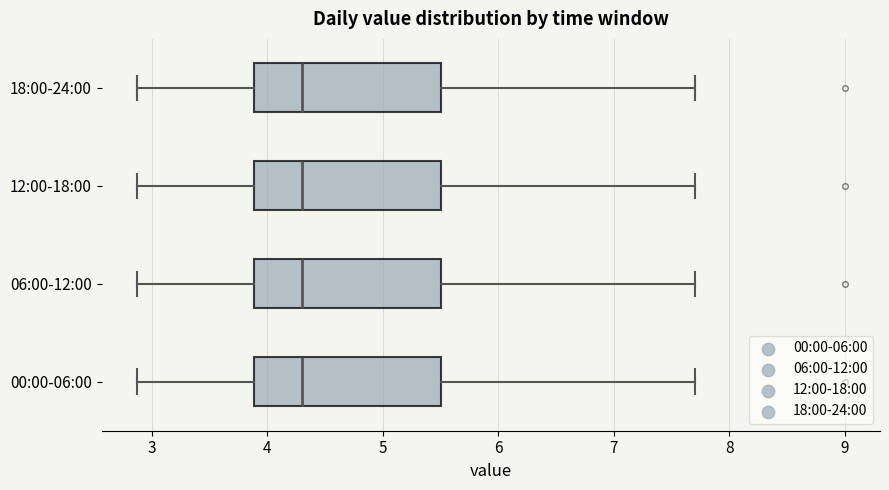

Reading bottom to top, transcribe this box plot: for each box, give where its median line is, the range the box spans, and where its two whiskers end, as read against the x-axis. The values are not printed on the chart, so give them approximately, as read against the axis.

00:00-06:00: median 4.3, box 3.9 to 5.5, whiskers 2.9 to 7.7
06:00-12:00: median 4.3, box 3.9 to 5.5, whiskers 2.9 to 7.7
12:00-18:00: median 4.3, box 3.9 to 5.5, whiskers 2.9 to 7.7
18:00-24:00: median 4.3, box 3.9 to 5.5, whiskers 2.9 to 7.7